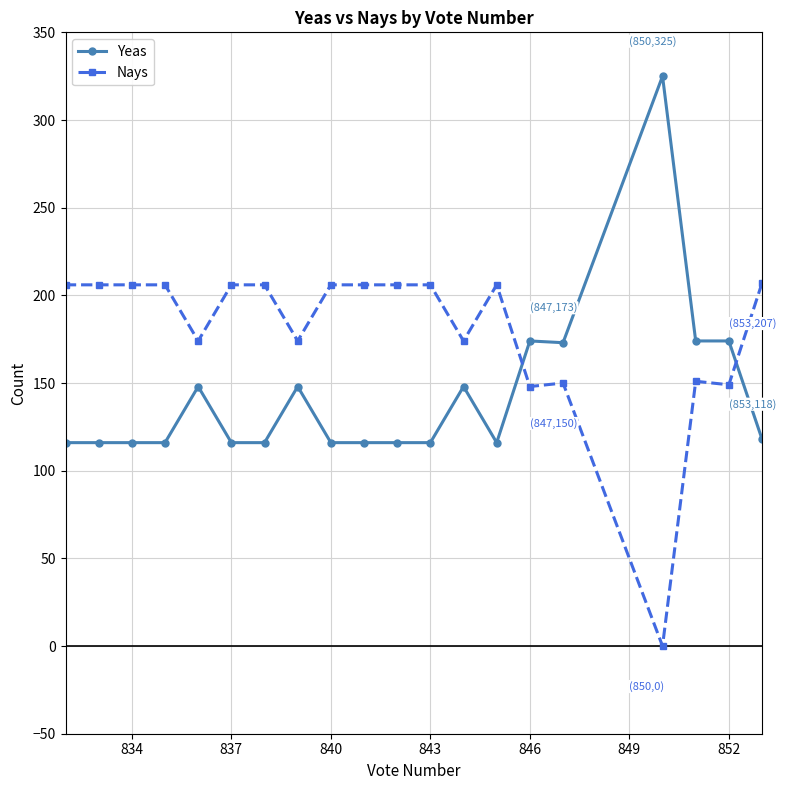

What is the average value of the Yeas series?

143